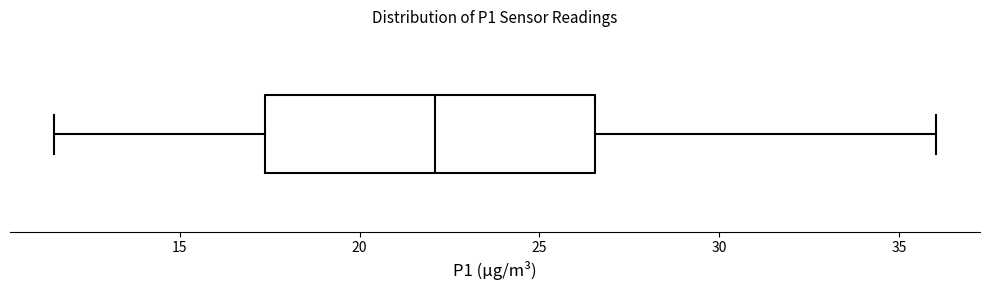

Read this box plot against the x-axis: the position of the median line, the range covered by the box, and the ends of both whiskers. The values are not printed on the chart, so give them approximately, as read against the axis.

median 22.0, box 17.5 to 26.5, whiskers 11.5 to 36.0